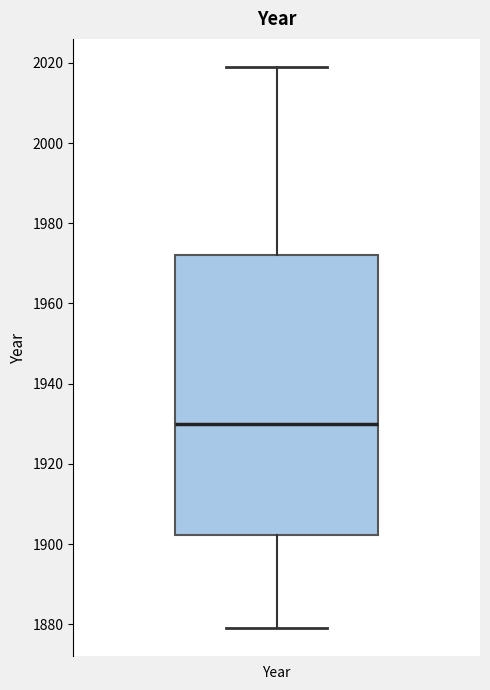

Where does the upper whisker of the box for Year end on the y-axis? The values are not printed on the chart, so give them approximately, as read against the axis.

2020